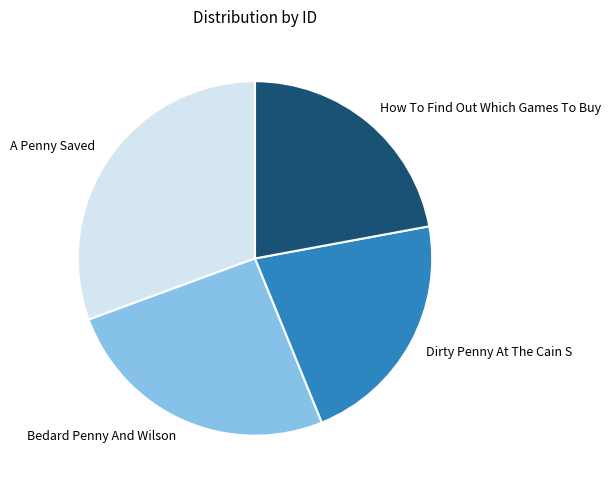

Is there a majority slice in this chart?

No